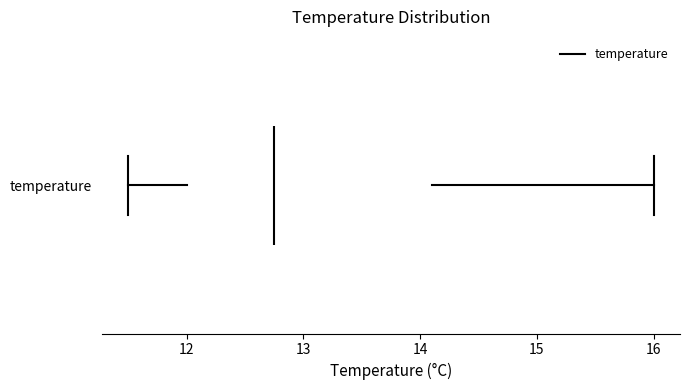

Read this box plot against the x-axis: the position of the median line, the range covered by the box, and the ends of both whiskers. The values are not printed on the chart, so give them approximately, as read against the axis.

median 12.8, box 12.0 to 14.1, whiskers 11.5 to 16.0